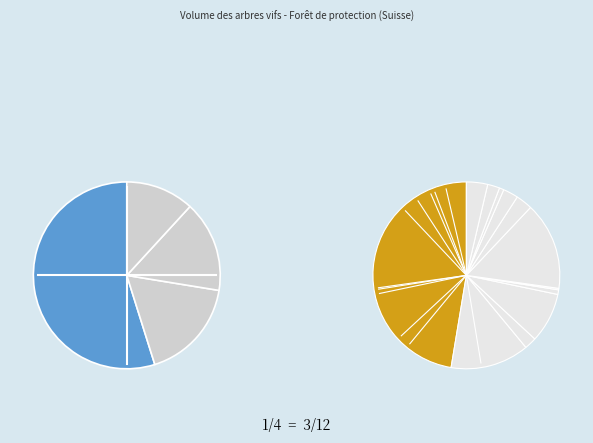

Combined, what portion of the pie is sapin and épicéa?

61.0%